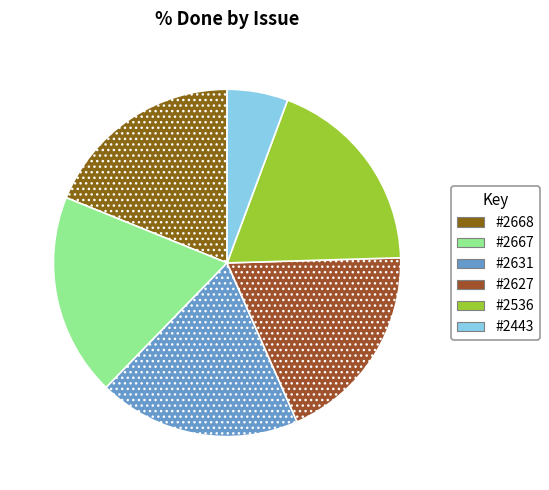

Count the number of slices in the pie.

6